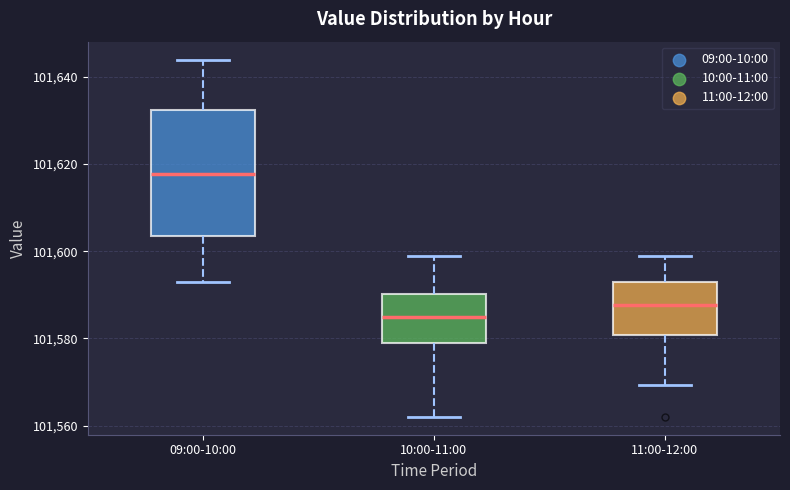

Which box's median line is the highest?

09:00-10:00